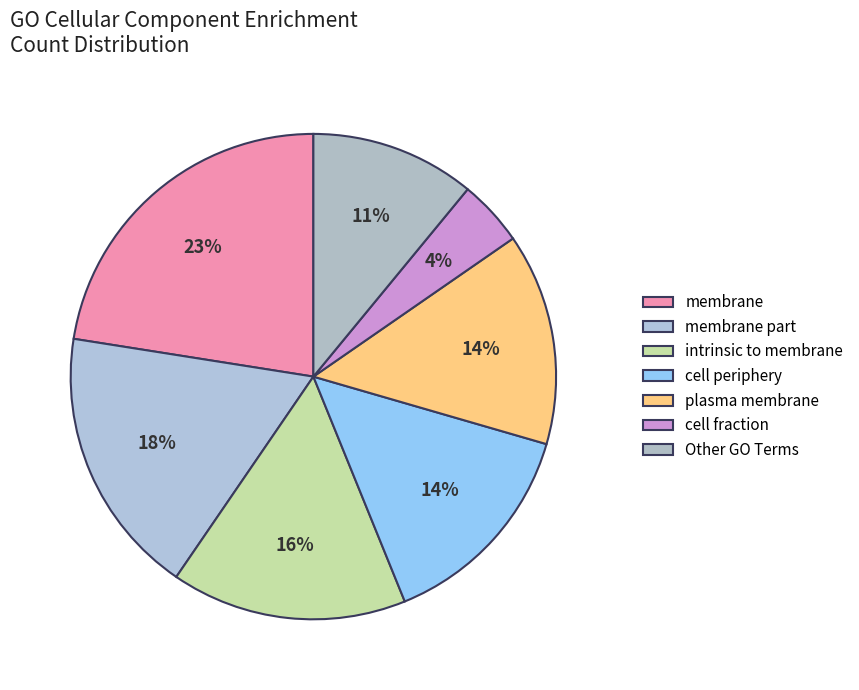

What is the largest slice in the pie chart?

membrane